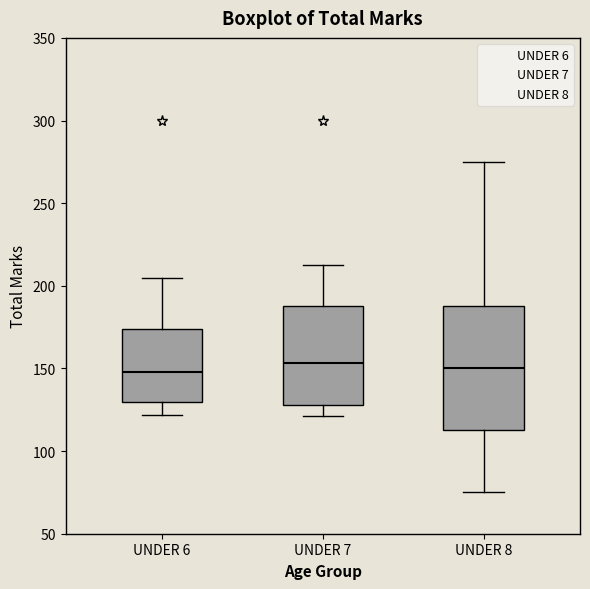

Where does the upper whisker of the box for UNDER 8 end on the y-axis? The values are not printed on the chart, so give them approximately, as read against the axis.

275